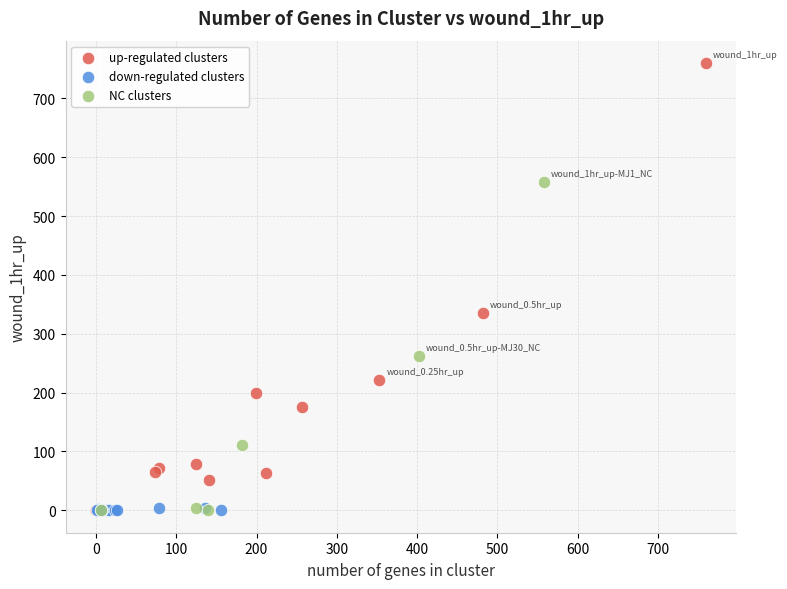

Which series has the largest Y range (max minus min)?

up-regulated clusters